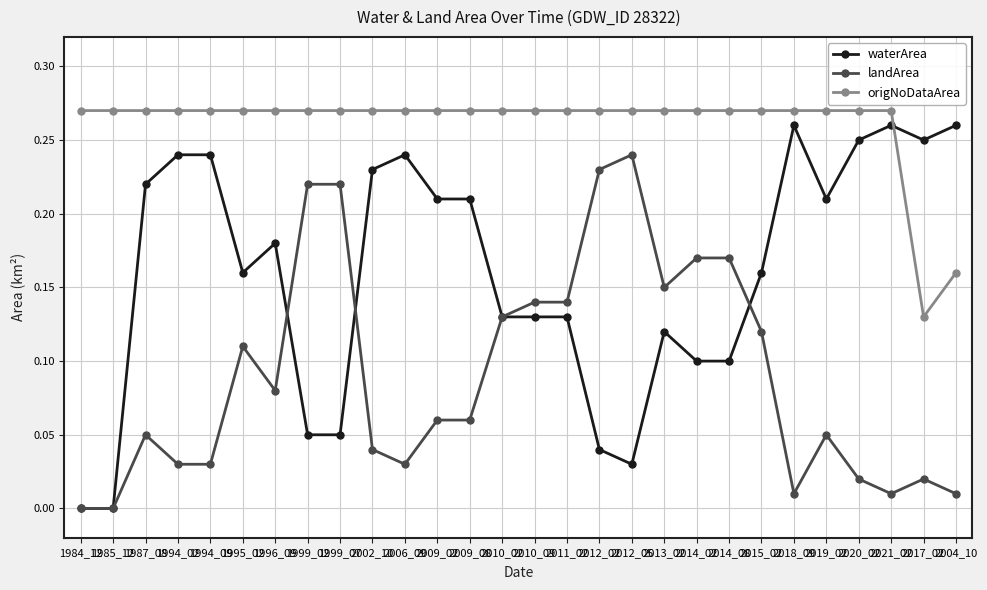

The value of waterArea at 2019_02 is 0.1. True or false?

False